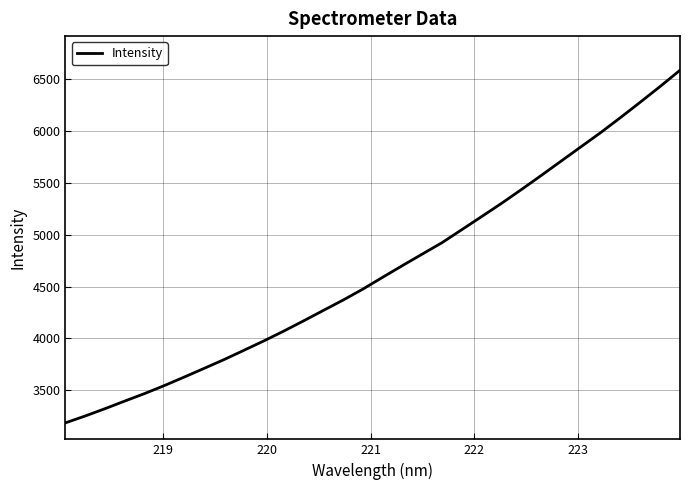

How many distinct data groups are displayed?

1